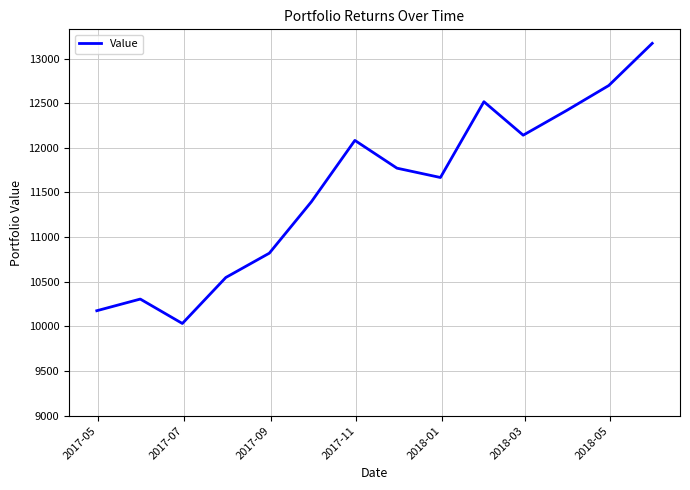

What is the smallest value displayed?

10033.1